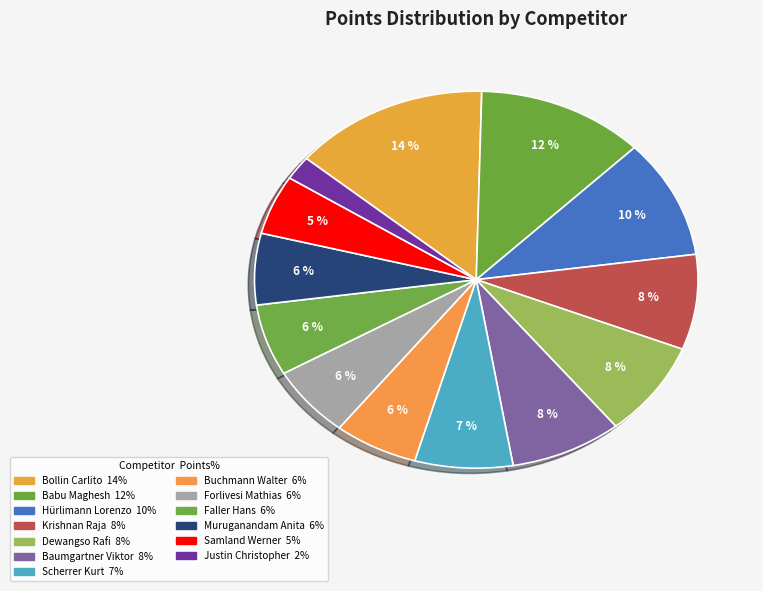

Does any single category account for the majority?

No